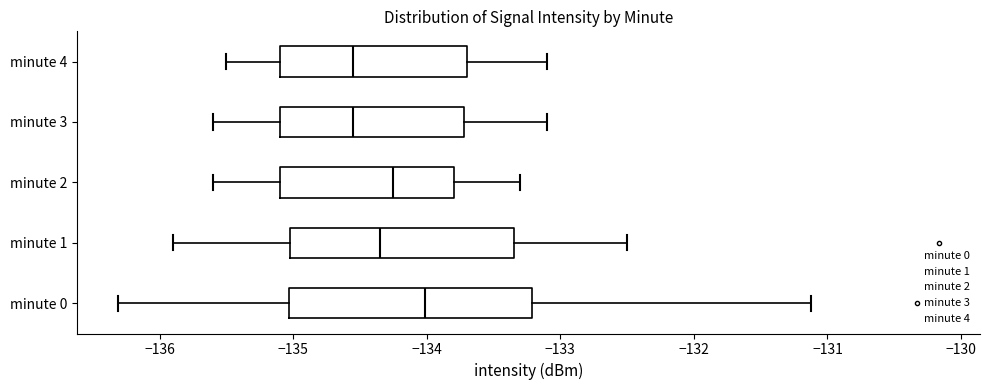

Reading bottom to top, transcribe this box plot: for each box, give where its median line is, the range the box spans, and where its two whiskers end, as read against the x-axis. The values are not printed on the chart, so give them approximately, as read against the axis.

minute 0: median -134.0, box -135.0 to -133.2, whiskers -136.3 to -131.1
minute 1: median -134.3, box -135.0 to -133.3, whiskers -135.9 to -132.5
minute 2: median -134.2, box -135.1 to -133.8, whiskers -135.6 to -133.3
minute 3: median -134.5, box -135.1 to -133.7, whiskers -135.6 to -133.1
minute 4: median -134.5, box -135.1 to -133.7, whiskers -135.5 to -133.1